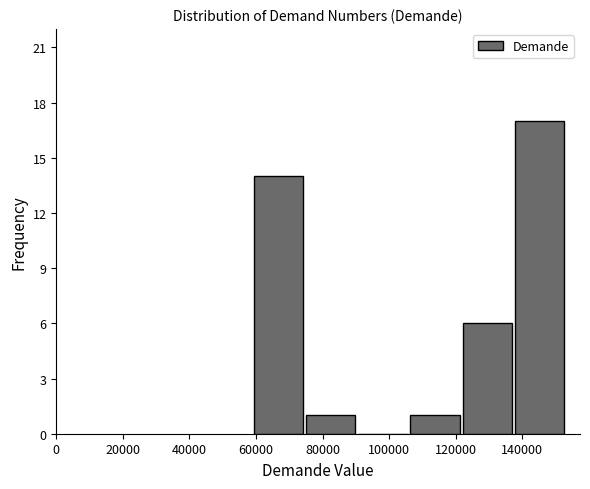

Which range on the x-axis has the tallest bar?

138000 to 154000